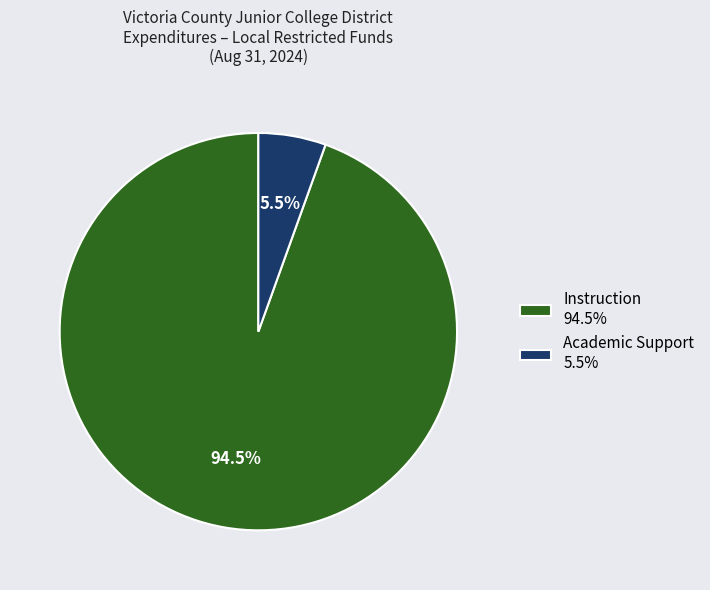

Count the number of slices in the pie.

2